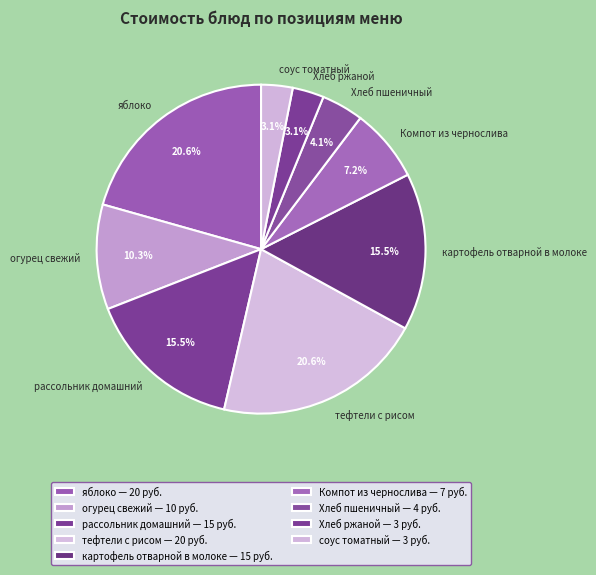

How much of the chart is everything except соус томатный?

96.9%